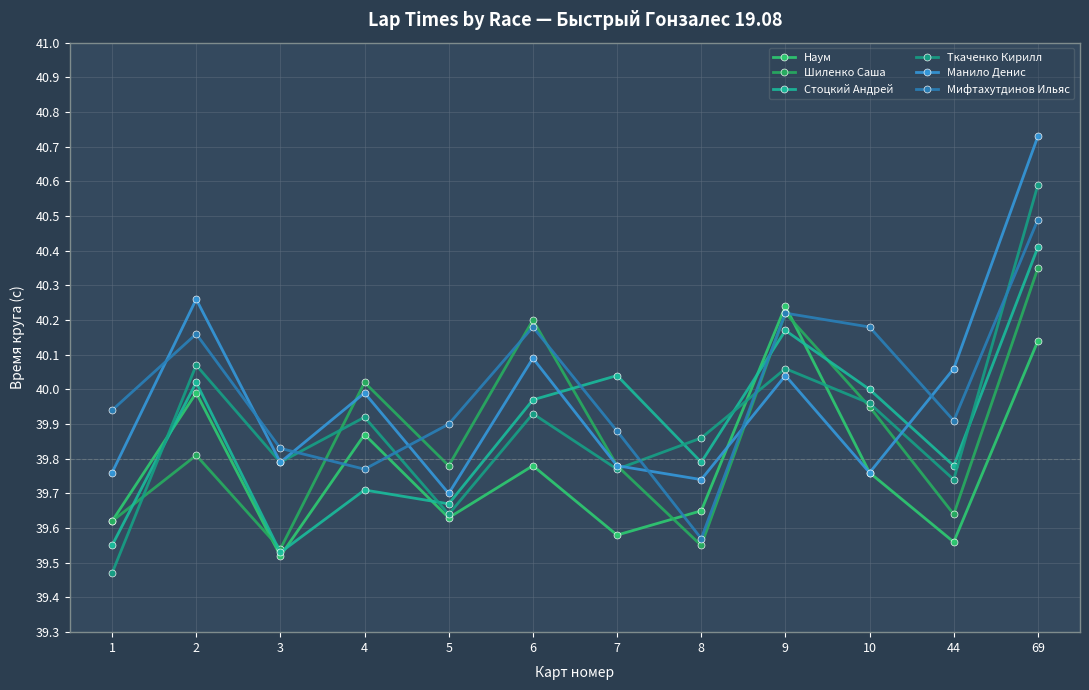

Rank the series at 8 from highest to lowest value.

Ткаченко Кирилл, Стоцкий Андрей, Манило Денис, Наум, Мифтахутдинов Ильяс, Шиленко Саша